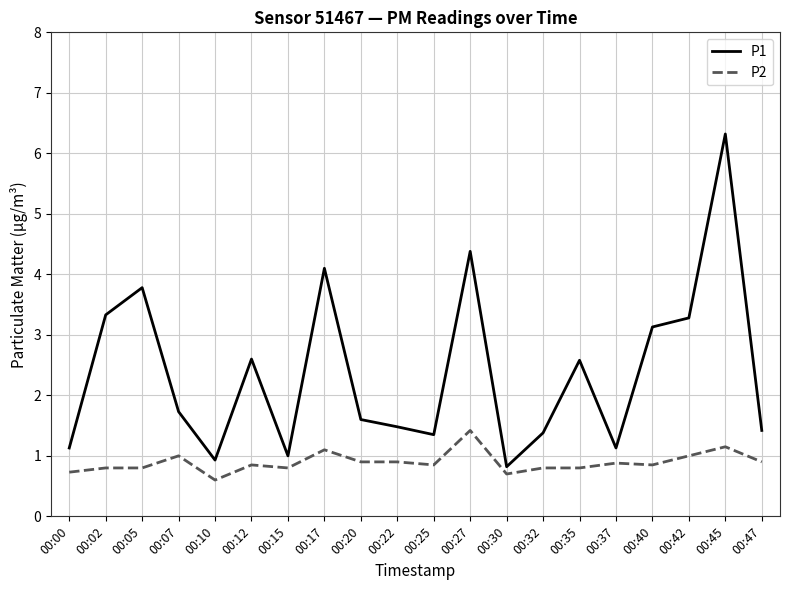

Read the P2 value at 00:15.

0.8